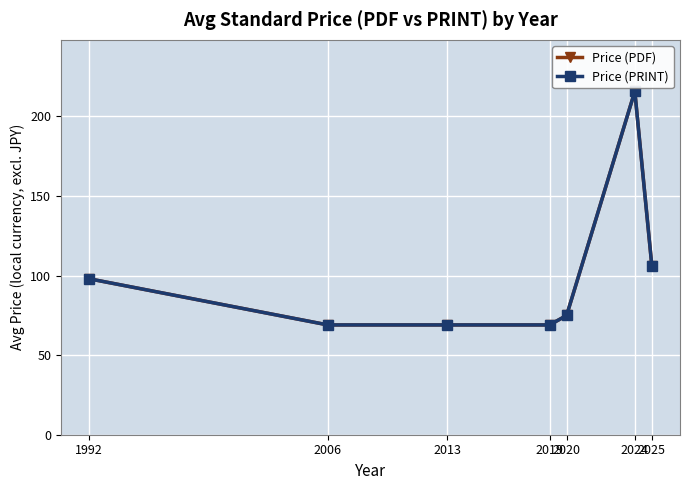

True or false: Price (PDF) and Price (PRINT) intersect in this chart.

False